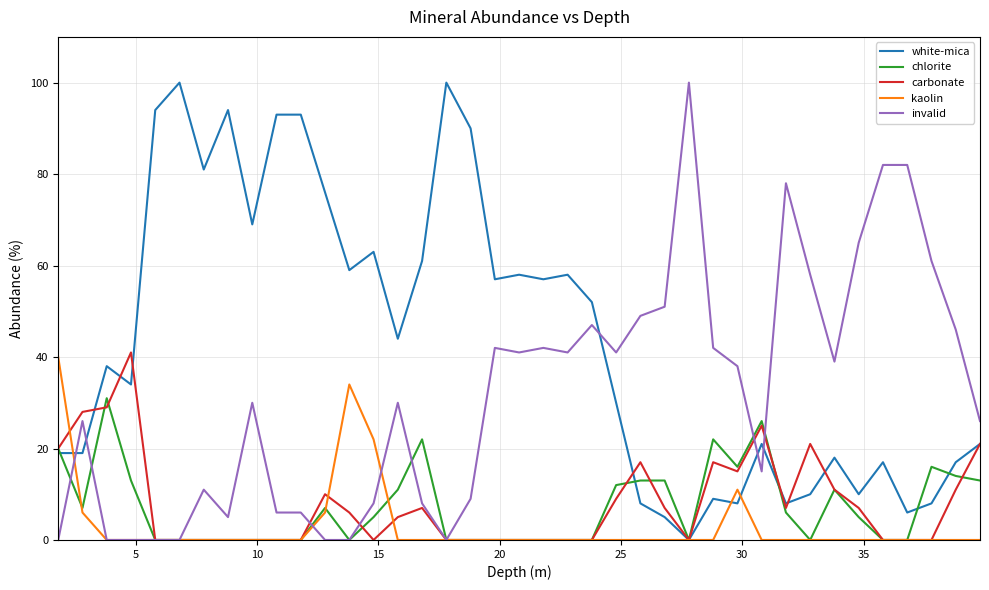

What is the highest value of the kaolin series?

40